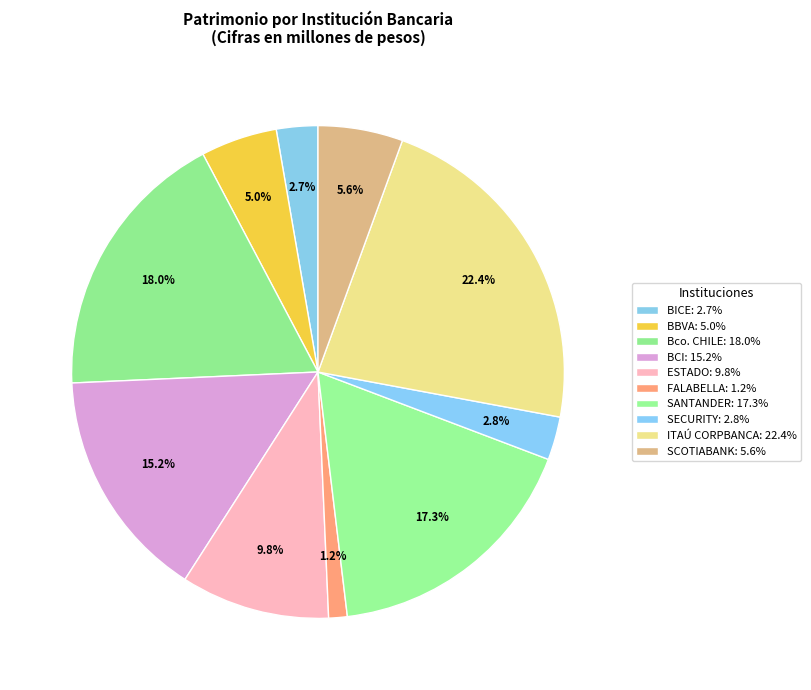

Is there a majority slice in this chart?

No